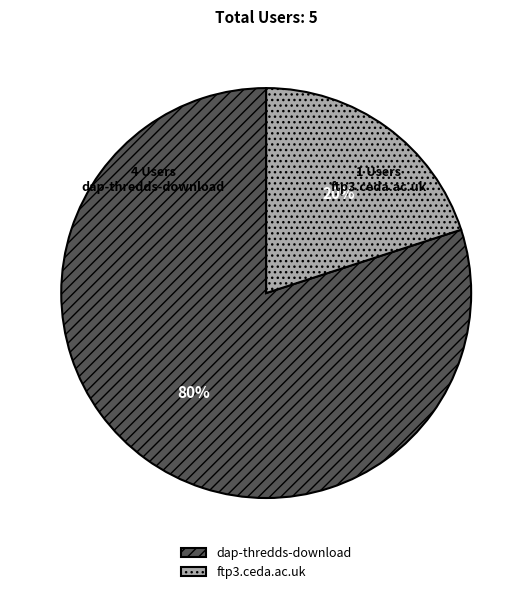

How many slices are in this pie chart?

2